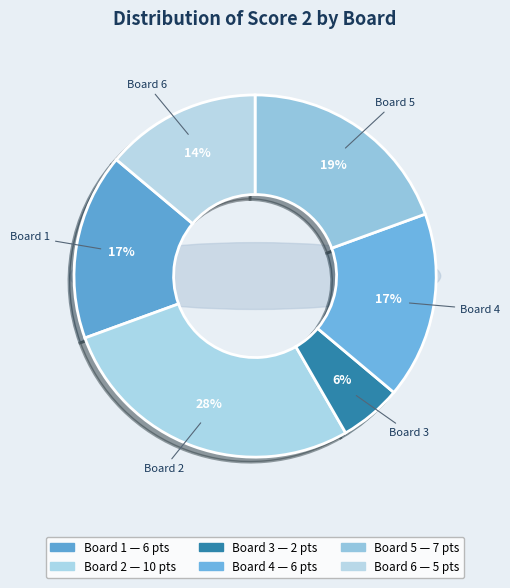

Combined, what portion of the pie is 1 and 3?

22.2%